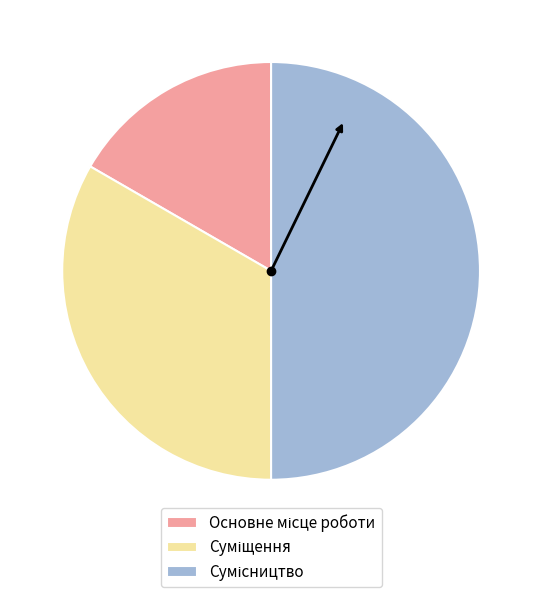

How many segments does this pie chart have?

3